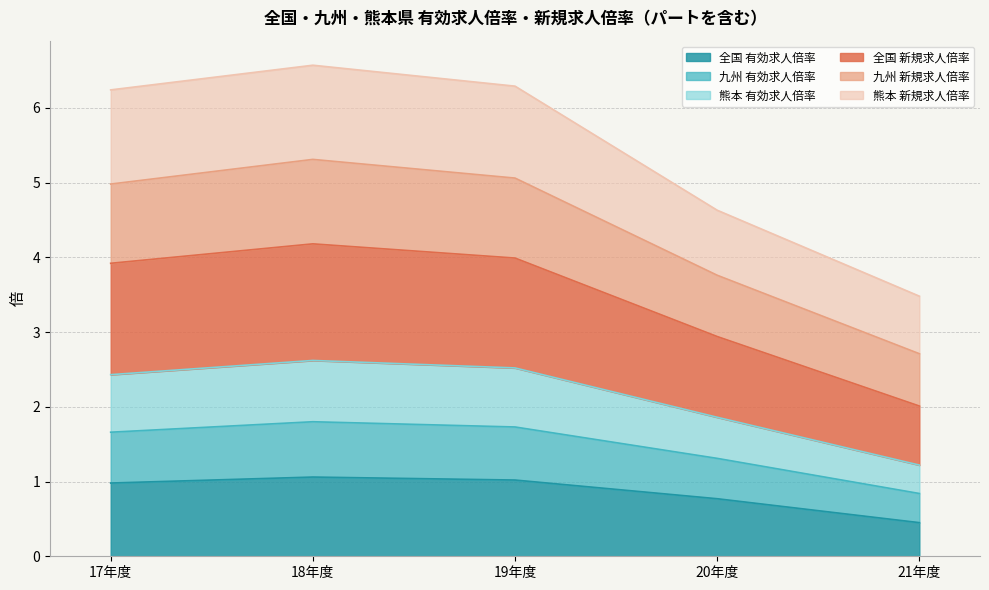

Rank the categories by 九州 有効求人倍率 value from lowest to highest.

21年度, 20年度, 17年度, 19年度, 18年度